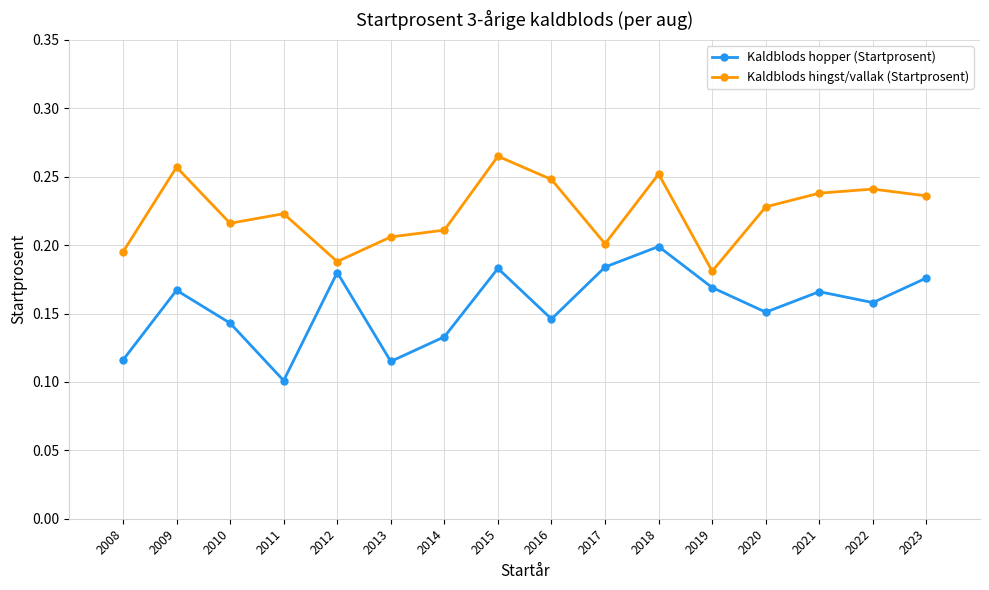

Between 2015 and 2012, which is larger?

2015